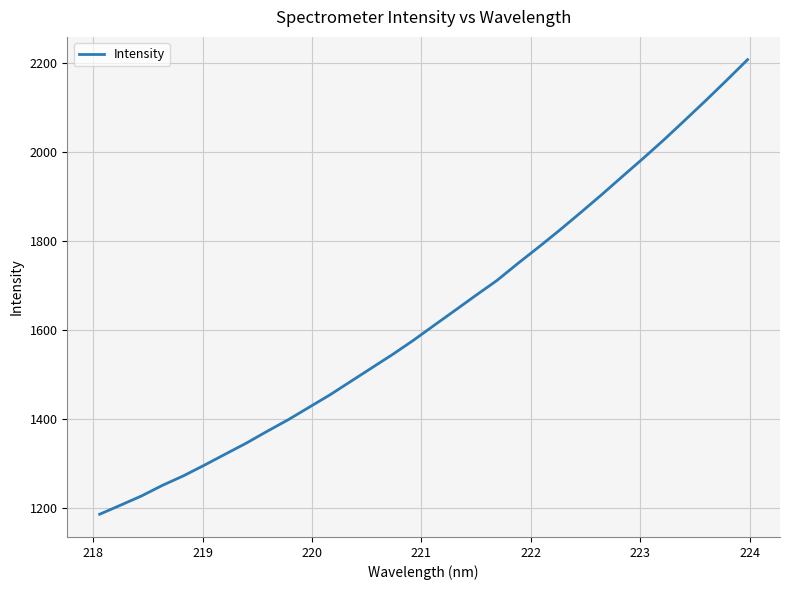

What is the greatest value displayed?

2208.4